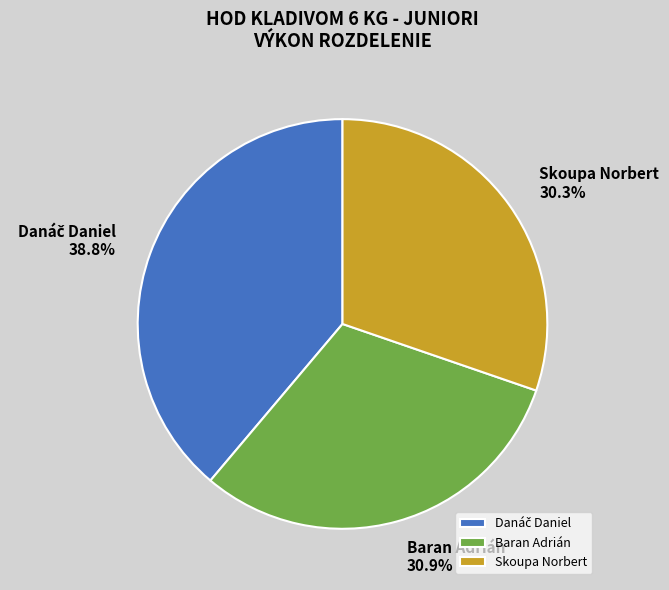

To the nearest percent, what is the average slice percentage?

33%